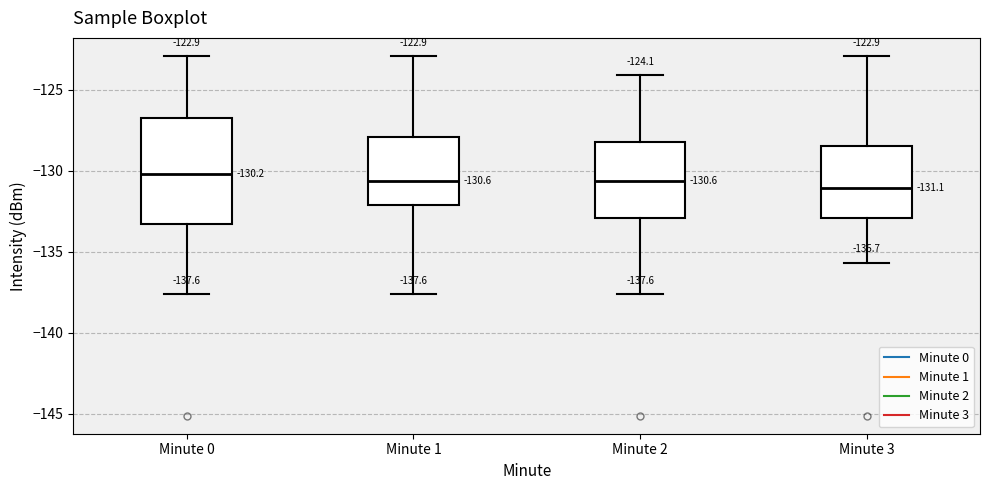

Which box is the tallest, from its lower edge to its upper edge?

Minute 0